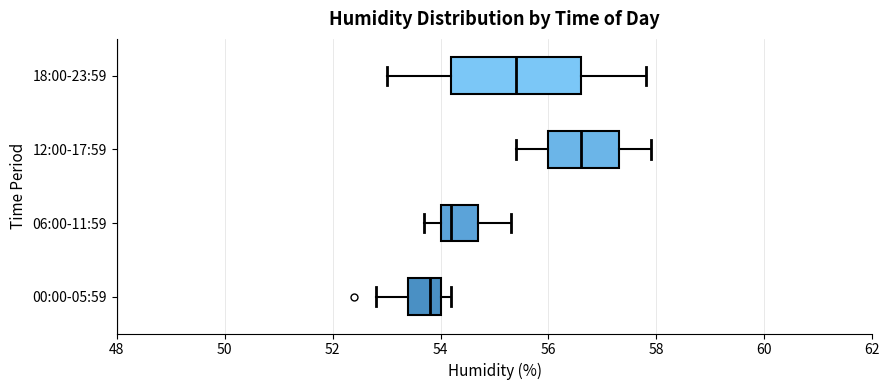

Which box's median line is the furthest to the right?

12:00-17:59